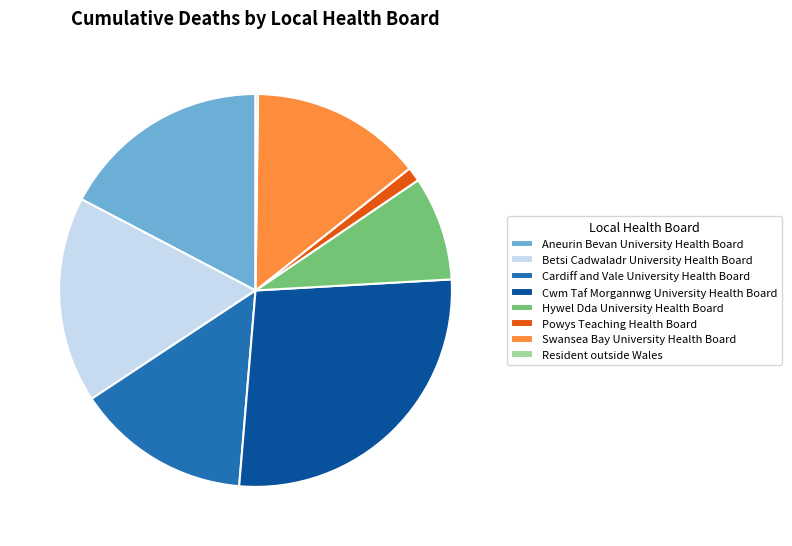

Which has a higher value, Aneurin Bevan University Health Board or Powys Teaching Health Board?

Aneurin Bevan University Health Board